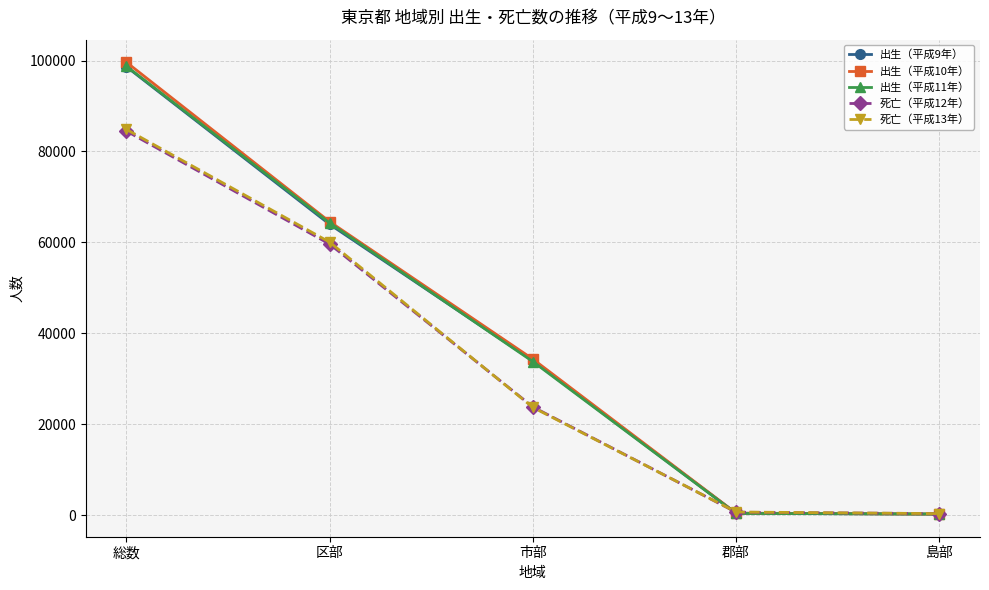

Between which two adjacent categories do 死亡（平成13年） and 出生（平成11年） first intersect?

市部 and 郡部